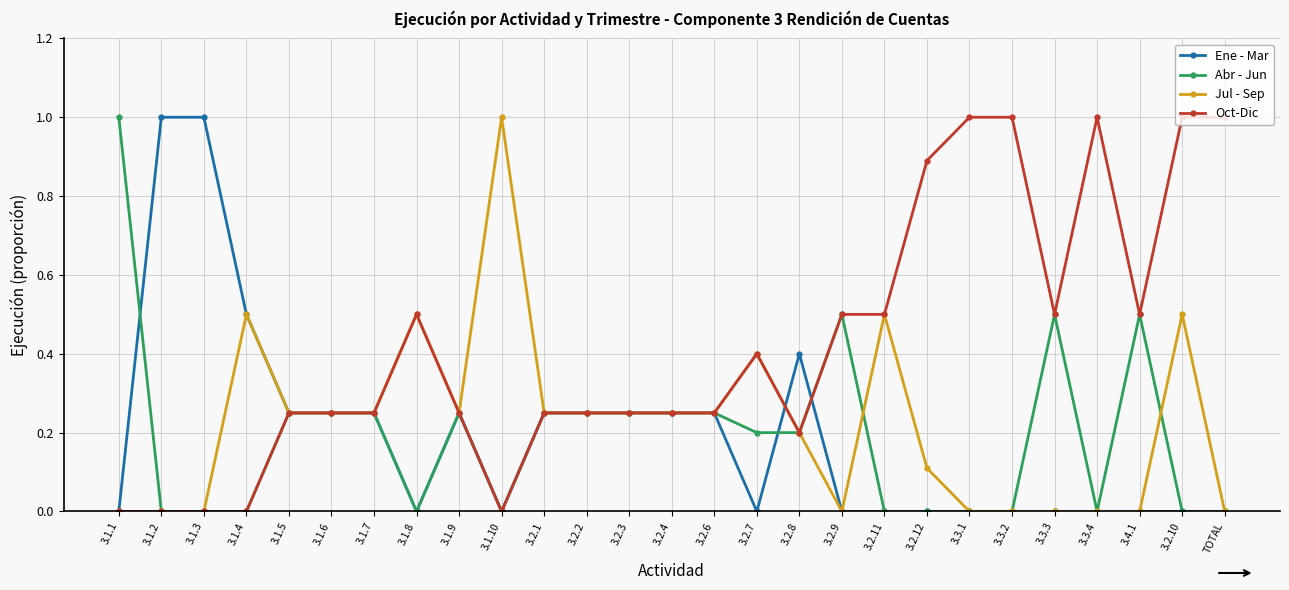

What position from the right is 3.1.10?

18